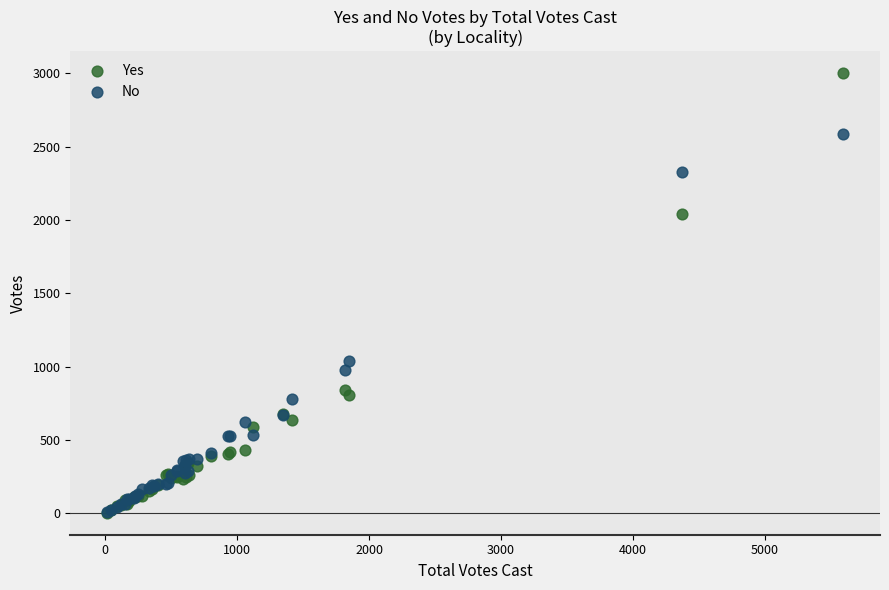

Across all series, what Y value is closest to 1503?

1037